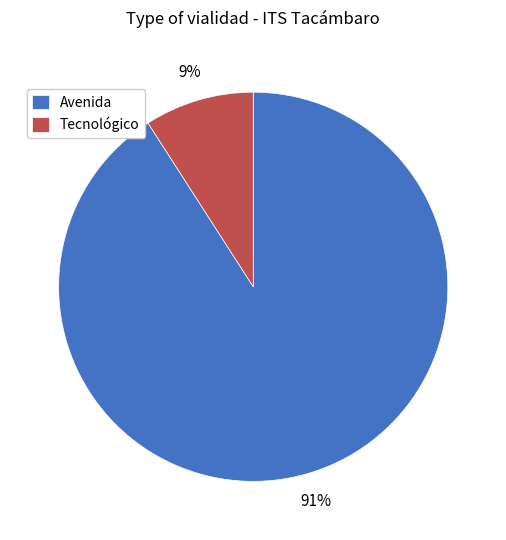

Which slice is the smallest?

Tecnológico